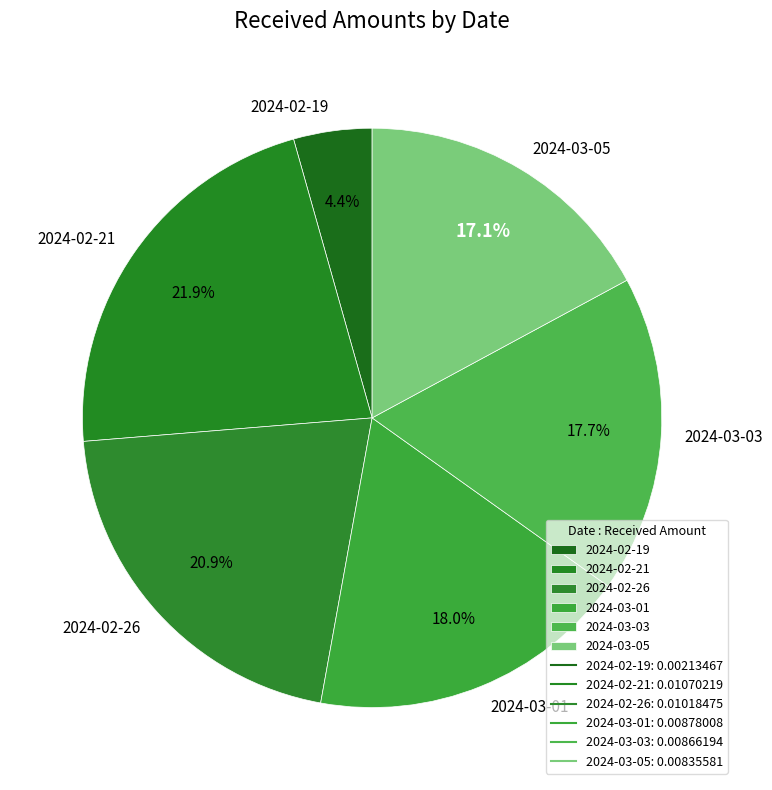

Combined, what portion of the pie is 2024-03-05 and 2024-02-21?

39.0%